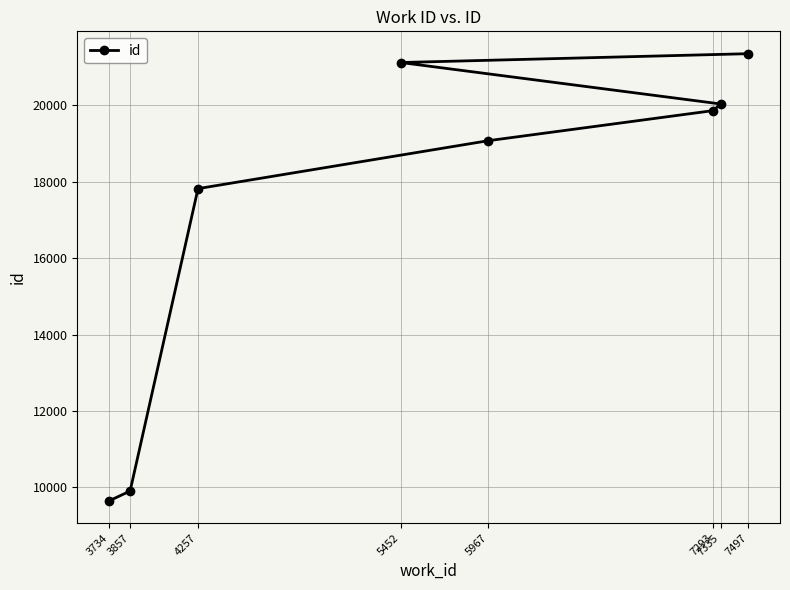

The chart shows a value of 17819 at 4257. True or false?

True